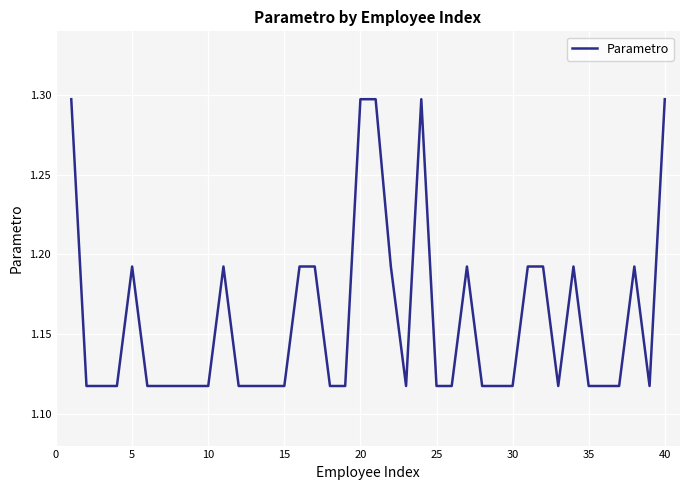

How many lines are shown in the chart?

1